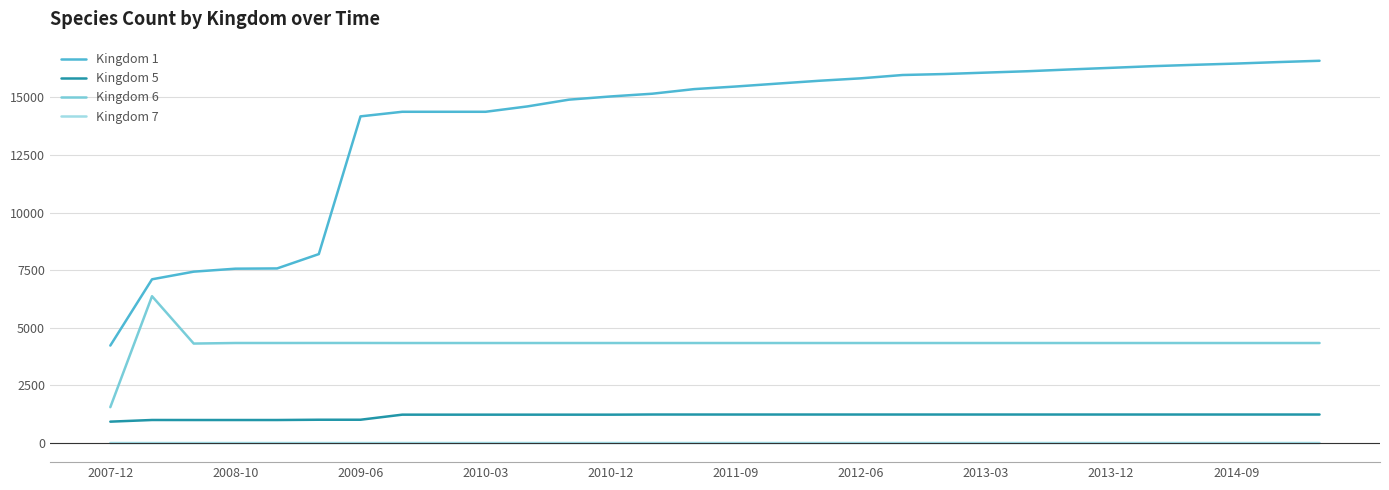

True or false: Kingdom 7 and Kingdom 1 cross at least once.

False